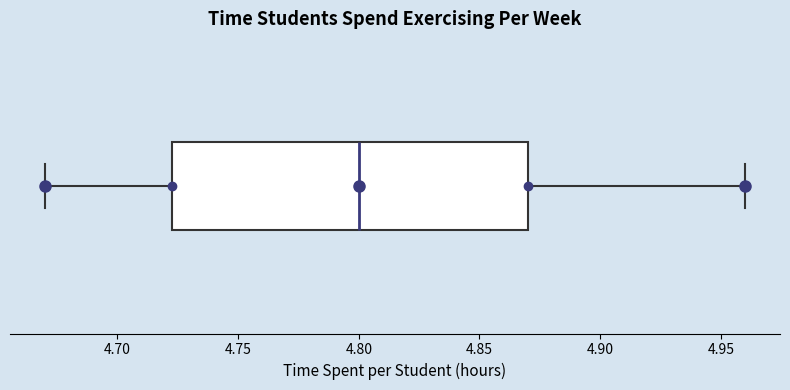

Read this box plot against the x-axis: the position of the median line, the range covered by the box, and the ends of both whiskers. The values are not printed on the chart, so give them approximately, as read against the axis.

median 4.800, box 4.725 to 4.870, whiskers 4.670 to 4.960